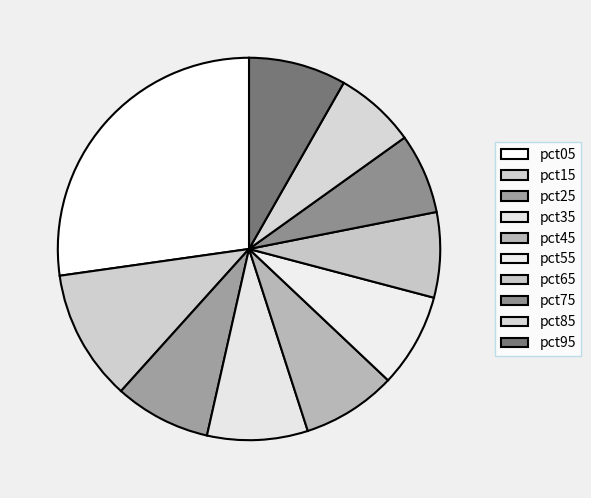

To the nearest percent, what is the difference between the pct25 and pct75 slice percentages?

1%